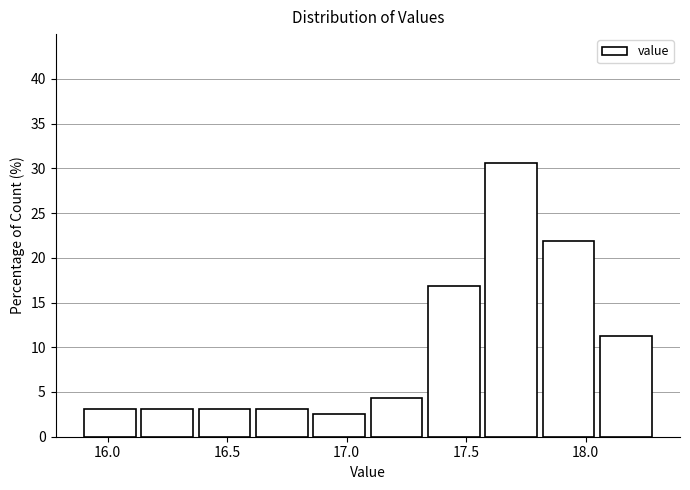

Reading left to right, list every bar in this chart as the range it spans on the x-axis followed by its height. Neither the bar edges nor the heights are printed on the chart, so give them approximately, as read against the axes.

15.90 to 16.14: 3.0
16.14 to 16.38: 3.0
16.38 to 16.62: 3.0
16.62 to 16.86: 3.0
16.86 to 17.10: 2.5
17.10 to 17.34: 4.5
17.34 to 17.58: 17.0
17.58 to 17.82: 30.5
17.82 to 18.06: 22.0
18.06 to 18.30: 11.5